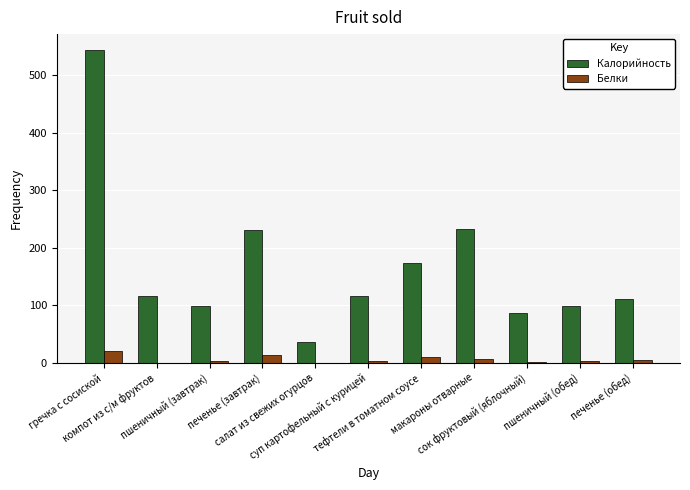

Which series has the largest total across all categories?

Калорийность